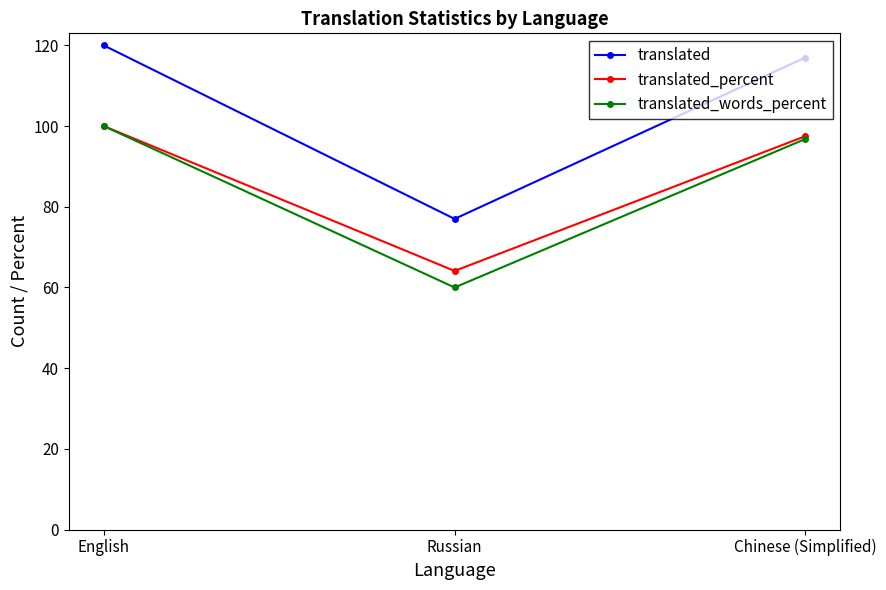

Reading left to right, extract all data points from this chart.

translated: 120.0	77.0	117.0
translated_percent: 100.0	64.1	97.5
translated_words_percent: 100.0	60.0	96.8